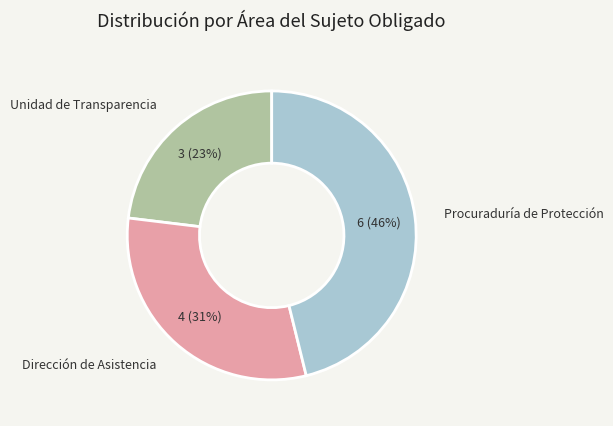

To the nearest percent, what is the combined percentage of Dirección de Asistencia and Procuraduría de Protección?

77%